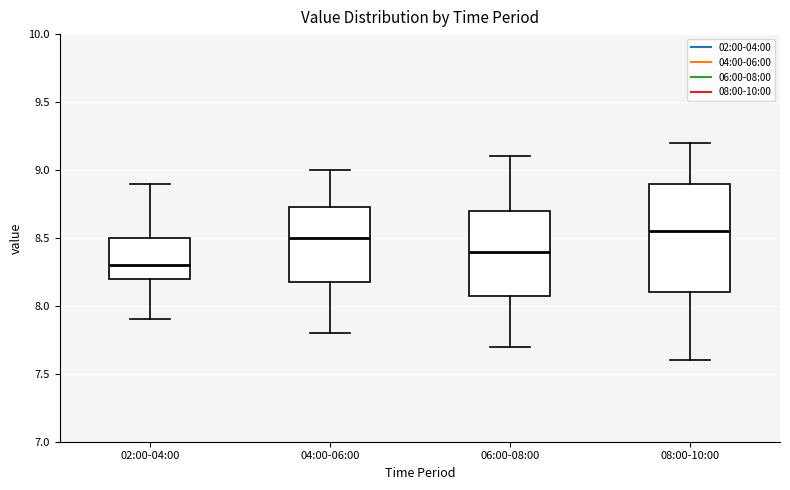

Reading left to right, read every box against the y-axis: the position of its median line, the range the box covers, and the ends of its whiskers. The values are not printed on the chart, so give them approximately, as read against the axis.

02:00-04:00: median 8.30, box 8.20 to 8.50, whiskers 7.90 to 8.90
04:00-06:00: median 8.50, box 8.20 to 8.75, whiskers 7.80 to 9.00
06:00-08:00: median 8.40, box 8.10 to 8.70, whiskers 7.70 to 9.10
08:00-10:00: median 8.55, box 8.10 to 8.90, whiskers 7.60 to 9.20